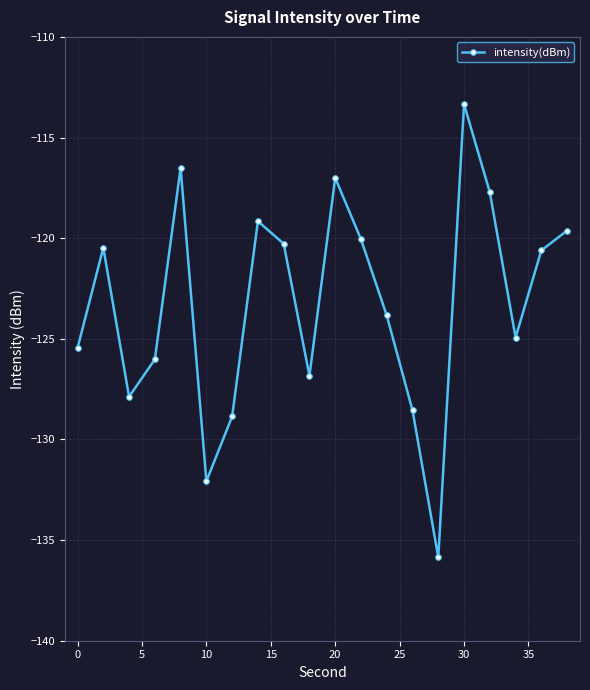

What is the value of the 7th point from the left?

-128.9